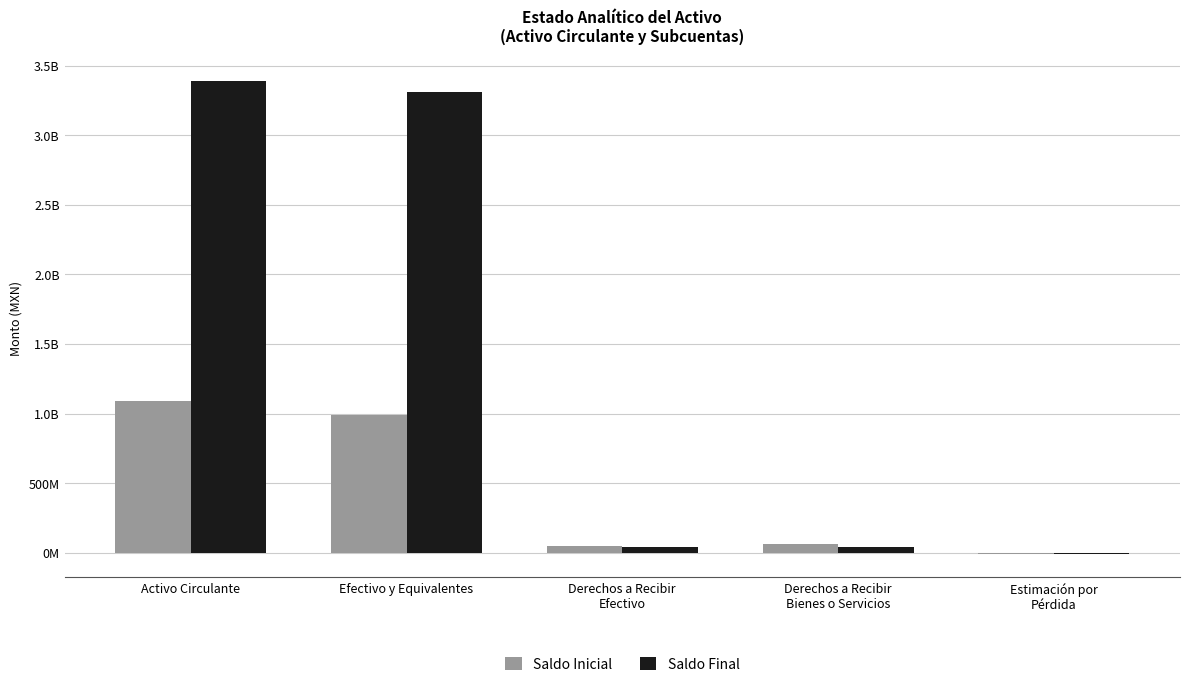

Is it true that Saldo Inicial equals 48805481.3 at Derechos a Recibir
Efectivo?

True